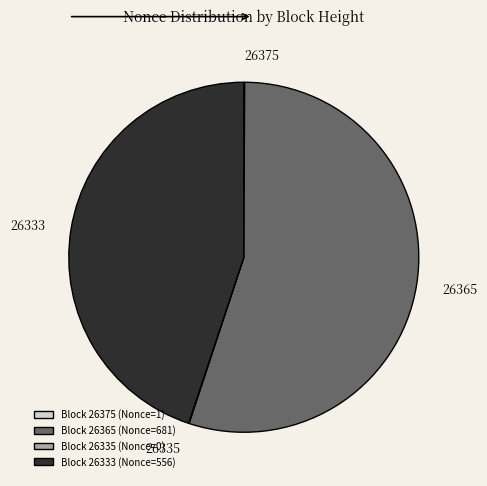

Is Block 26365 (Nonce=681) the majority of the pie?

Yes